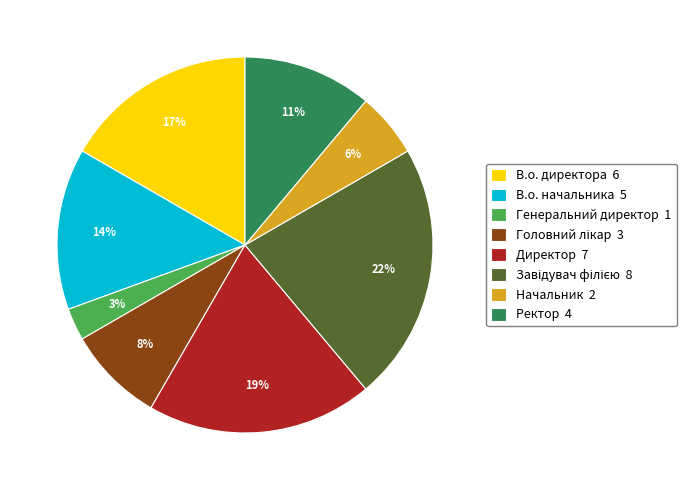

Does Генеральний директор 1 represent more than half of the total?

No